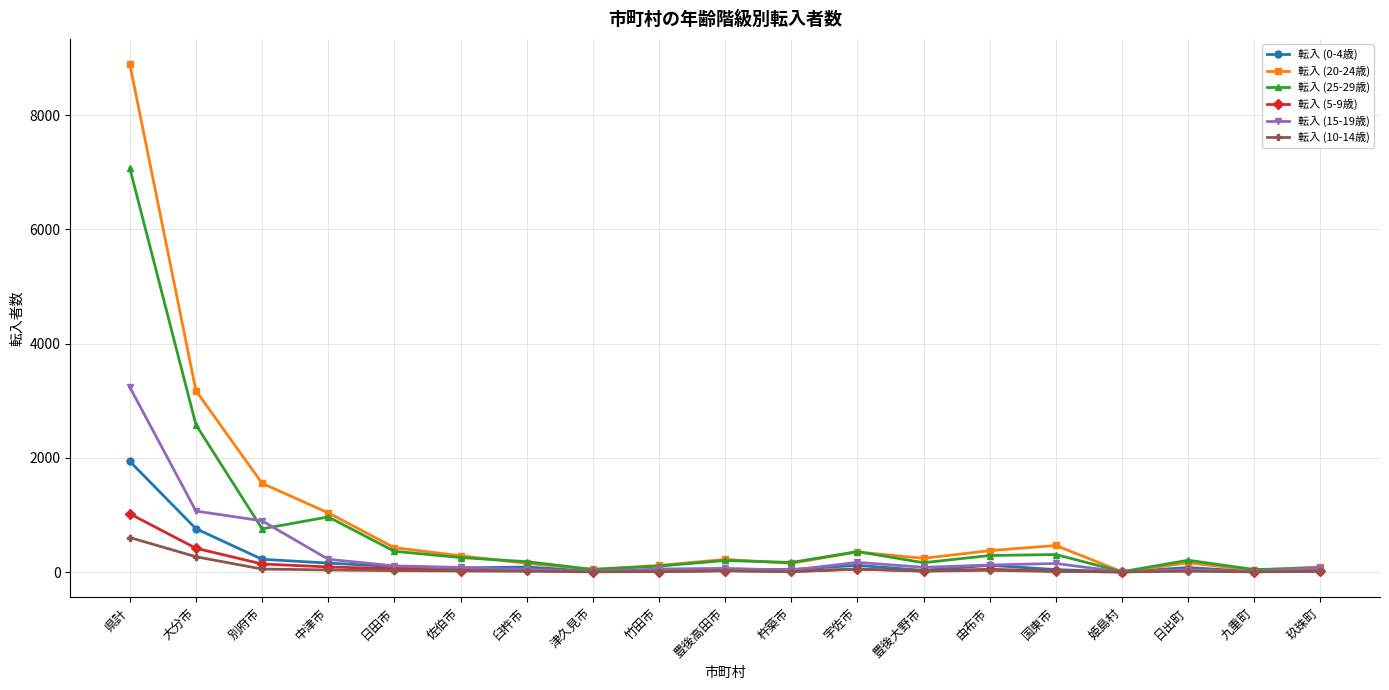

What are all the series names shown in the legend?

転入 (0-4歳), 転入 (20-24歳), 転入 (25-29歳), 転入 (5-9歳), 転入 (15-19歳), 転入 (10-14歳)